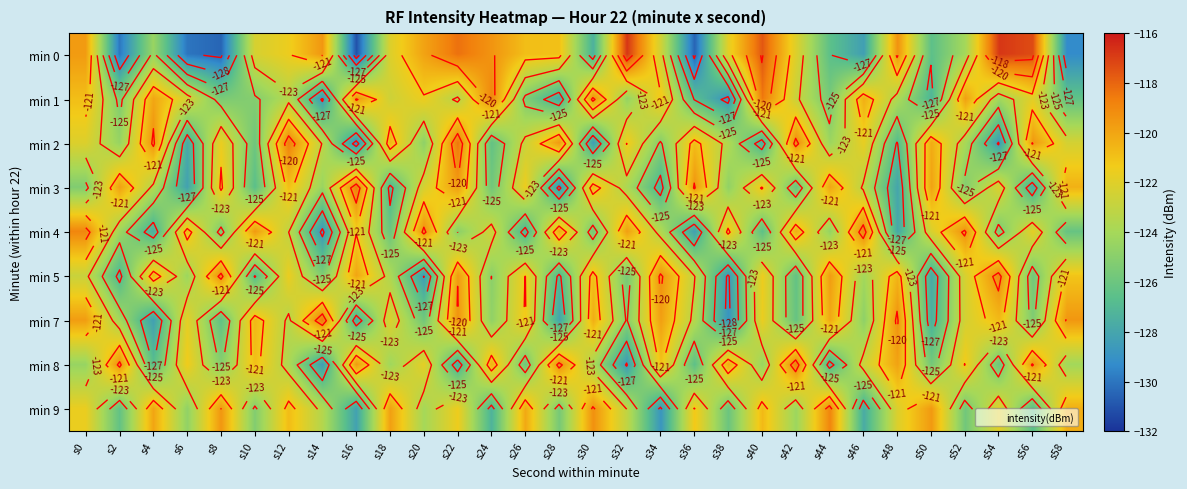

Between s30 and s34, which is larger?

s34